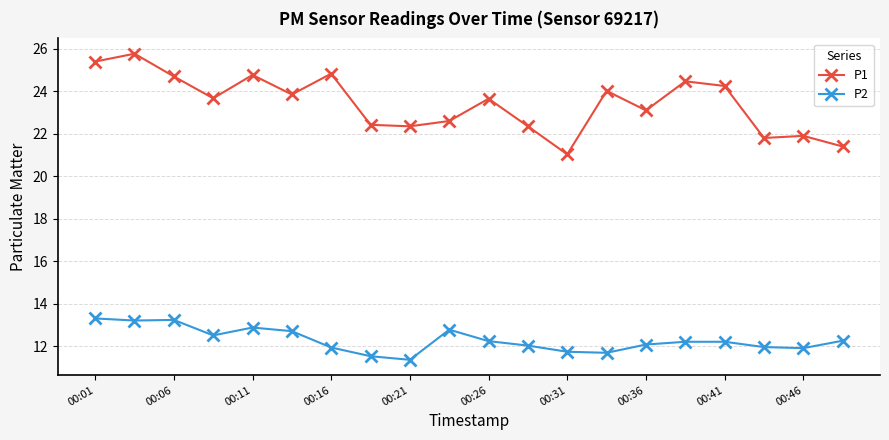

List the series in order of their peak value, highest first.

P1, P2